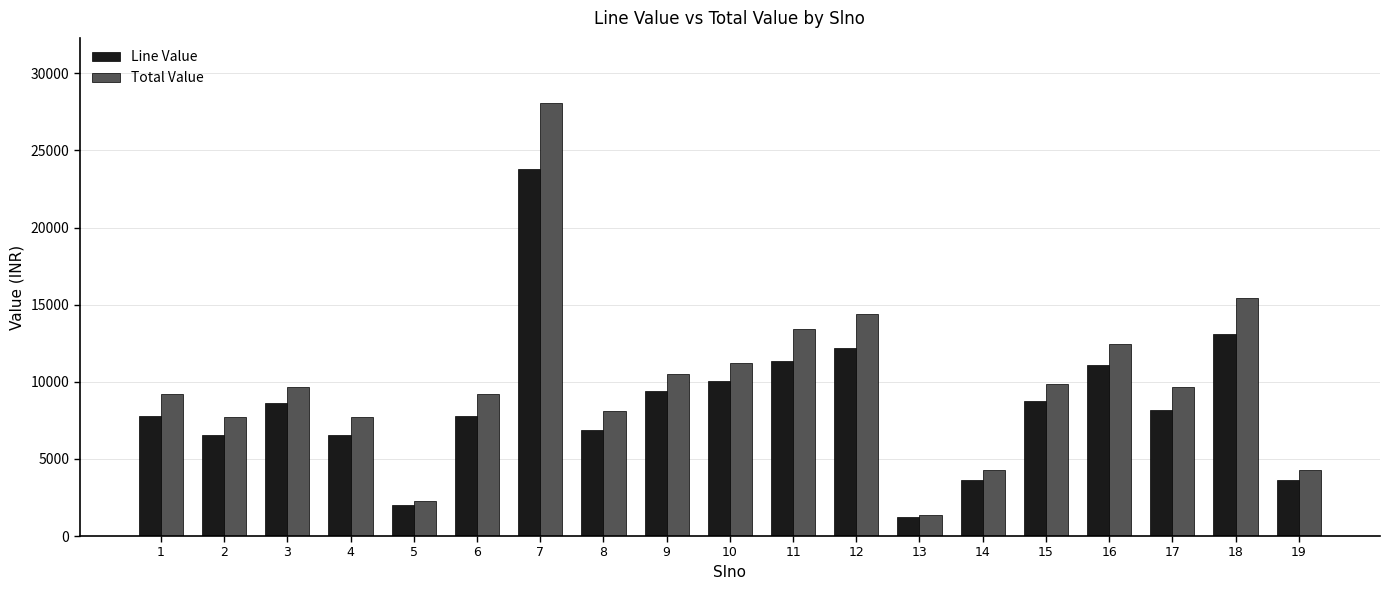

Which category has the highest value in the Total Value series?

7